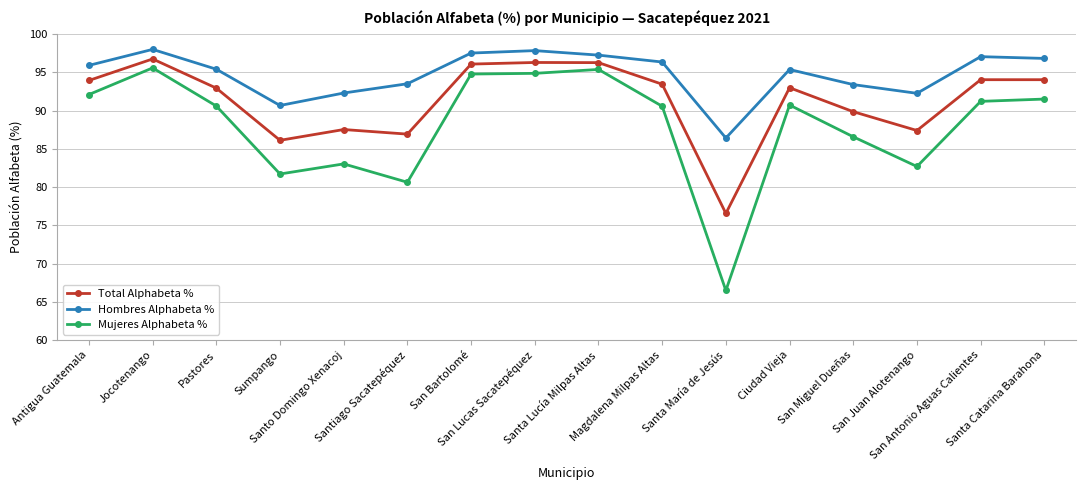

True or false: Hombres Alphabeta % and Total Alphabeta % intersect in this chart.

False